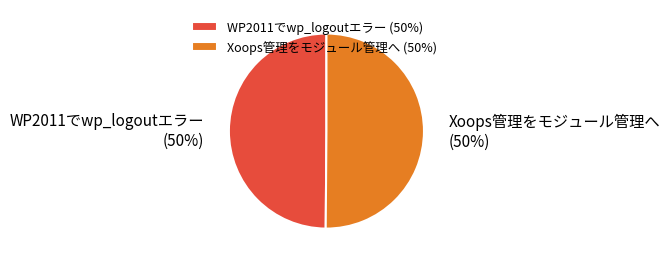

What is the ratio of the value at Xoops管理をモジュール管理へ to the value at WP2011でwp_logoutエラー?

1.0